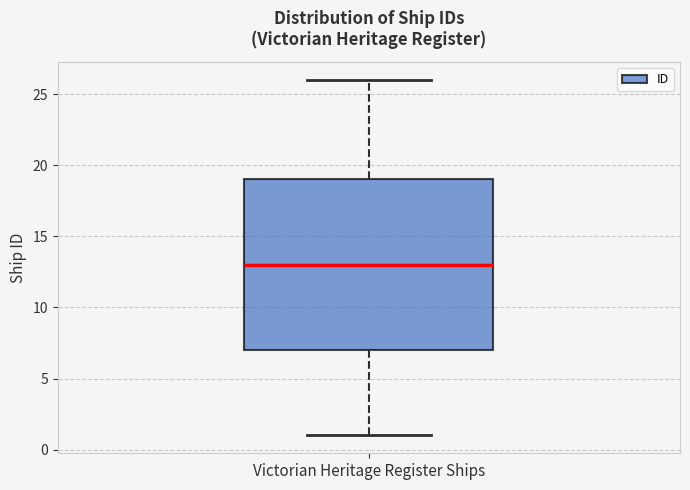

Where is the lower edge of the box for Victorian Heritage Register Ships on the y-axis? The values are not printed on the chart, so give them approximately, as read against the axis.

7